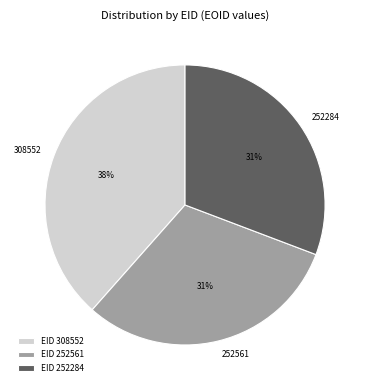

Is there a majority slice in this chart?

No